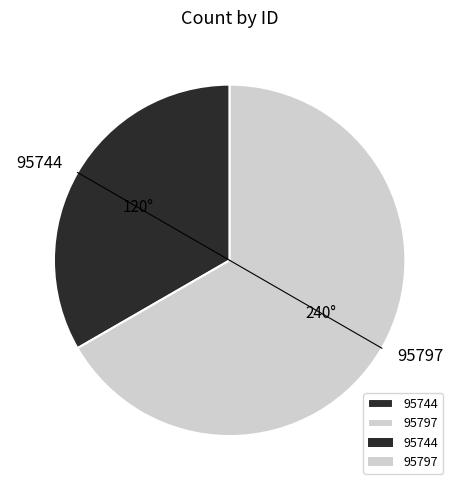

Which category has the biggest portion of the pie?

95797